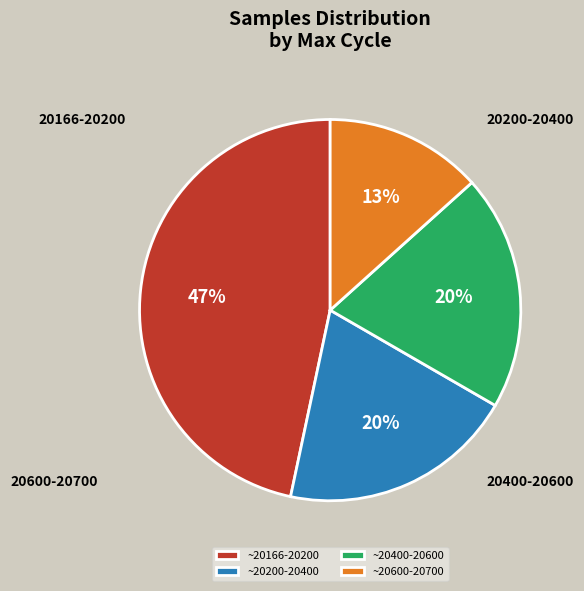

Combined, do ~20400-20600 and ~20200-20400 account for over 50%?

No